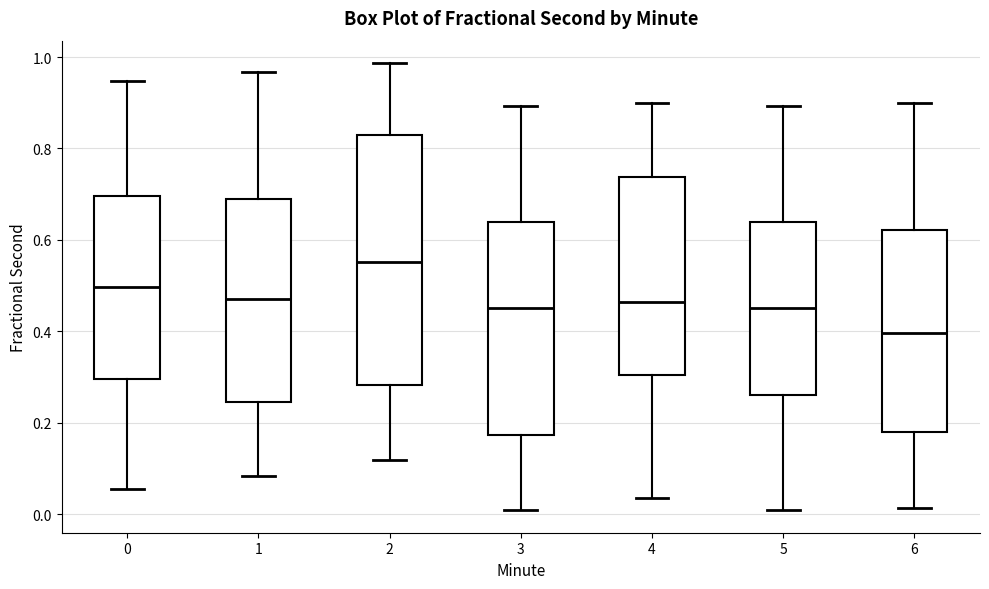

Reading left to right, transcribe this box plot: for each box, give where its median line is, the range the box spans, and where its two whiskers end, as read against the y-axis. The values are not printed on the chart, so give them approximately, as read against the axis.

0: median 0.50, box 0.30 to 0.70, whiskers 0.06 to 0.94
1: median 0.48, box 0.24 to 0.70, whiskers 0.08 to 0.96
2: median 0.56, box 0.28 to 0.82, whiskers 0.12 to 0.98
3: median 0.46, box 0.18 to 0.64, whiskers 0.00 to 0.90
4: median 0.46, box 0.30 to 0.74, whiskers 0.04 to 0.90
5: median 0.46, box 0.26 to 0.64, whiskers 0.00 to 0.90
6: median 0.40, box 0.18 to 0.62, whiskers 0.02 to 0.90